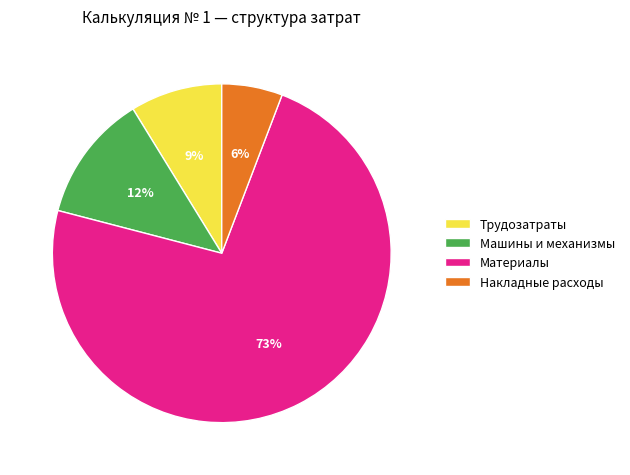

How many slices are in this pie chart?

4